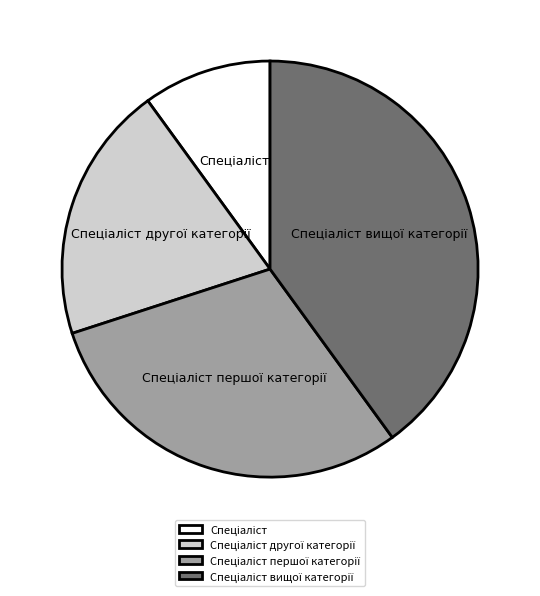

Is there any slice that represents more than half of the pie?

No